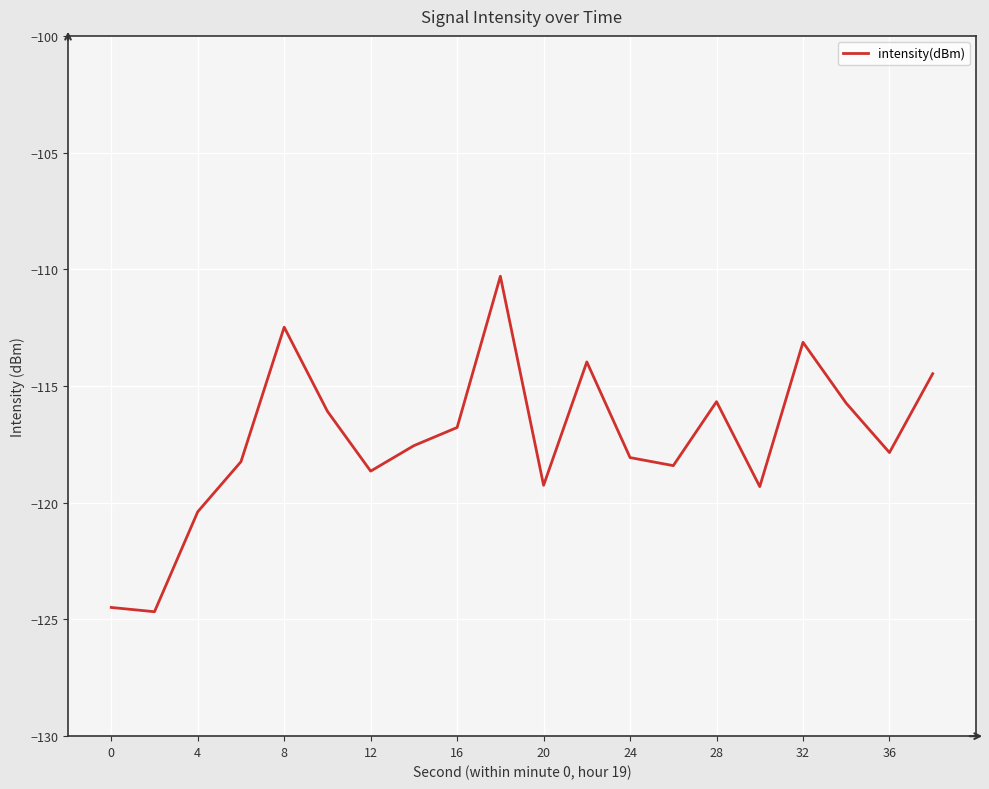

What is the minimum value shown in the chart?

-124.7